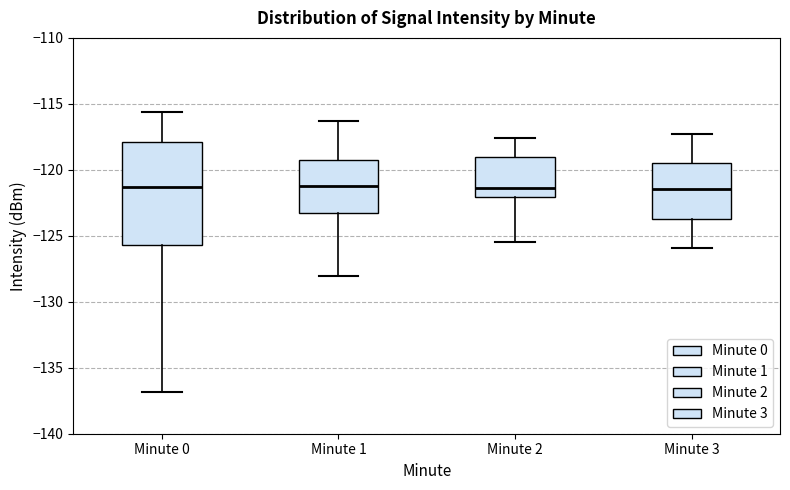

Reading left to right, transcribe this box plot: for each box, give where its median line is, the range the box spans, and where its two whiskers end, as read against the y-axis. The values are not printed on the chart, so give them approximately, as read against the axis.

Minute 0: median -121.5, box -125.5 to -118.0, whiskers -137.0 to -115.5
Minute 1: median -121.0, box -123.5 to -119.5, whiskers -128.0 to -116.5
Minute 2: median -121.5, box -122.0 to -119.0, whiskers -125.5 to -117.5
Minute 3: median -121.5, box -123.5 to -119.5, whiskers -126.0 to -117.5